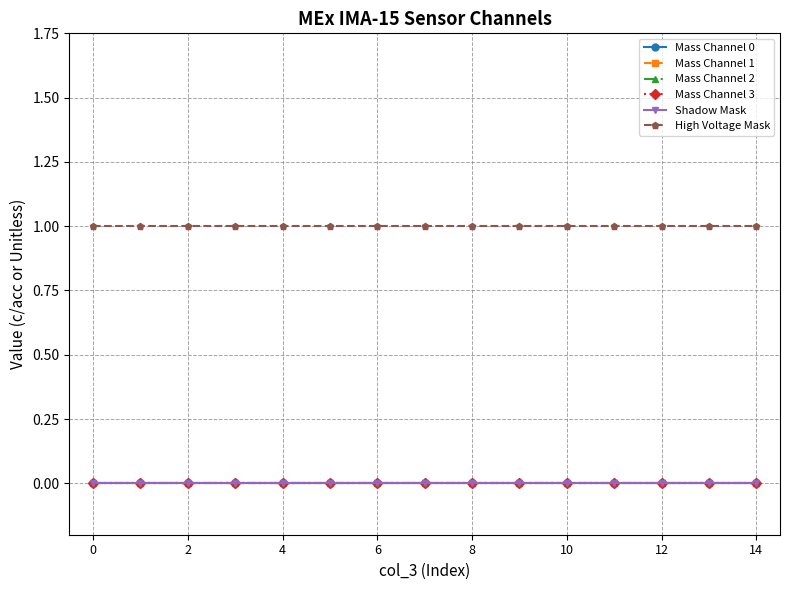

Is this an area chart (filled region under the line)?

No